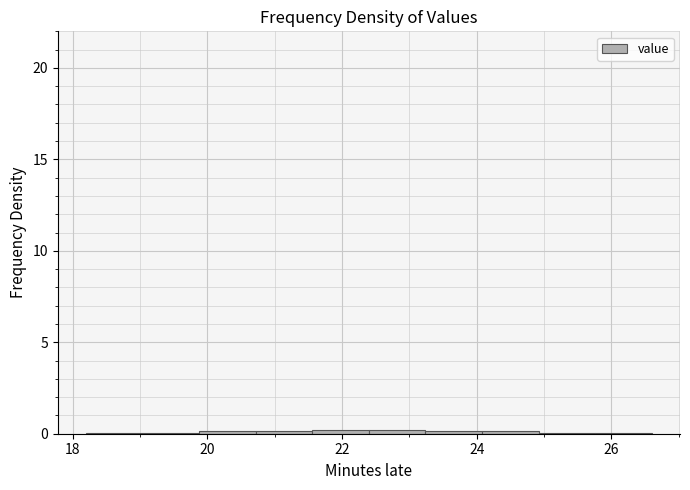

Reading left to right, transcribe this chart: for each bar, give the range it covers on the x-axis and its height. Neither the bar edges nor the heights are printed on the chart, so give them approximately, as read against the axes.

18.20 to 19.04: under 0.5
19.04 to 19.88: under 0.5
19.88 to 20.72: under 0.5
20.72 to 21.56: under 0.5
21.56 to 22.40: under 0.5
22.40 to 23.24: under 0.5
23.24 to 24.08: under 0.5
24.08 to 24.92: under 0.5
24.92 to 25.76: under 0.5
25.76 to 26.60: under 0.5